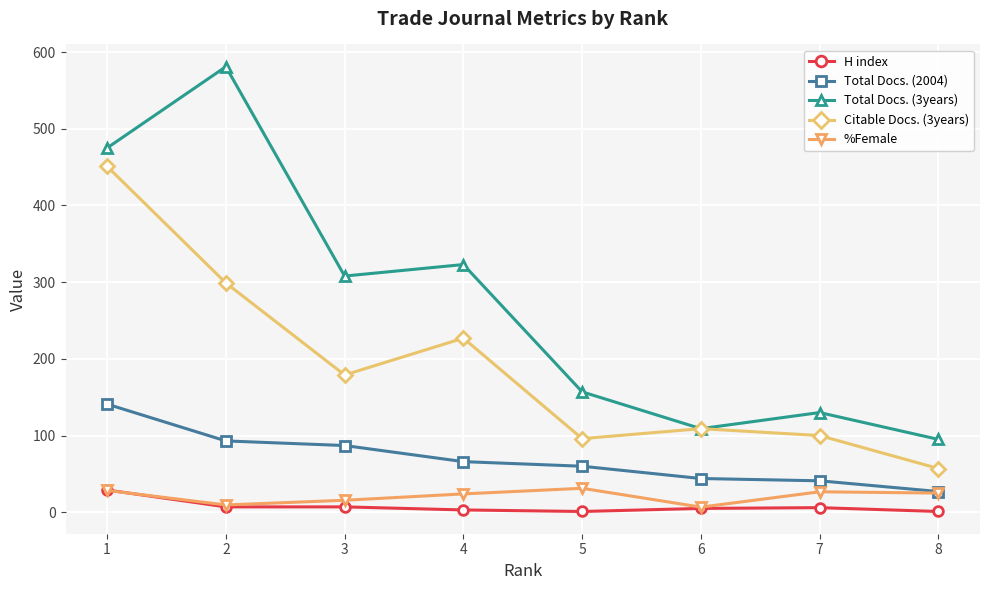

Which category has the highest value across all series?

2